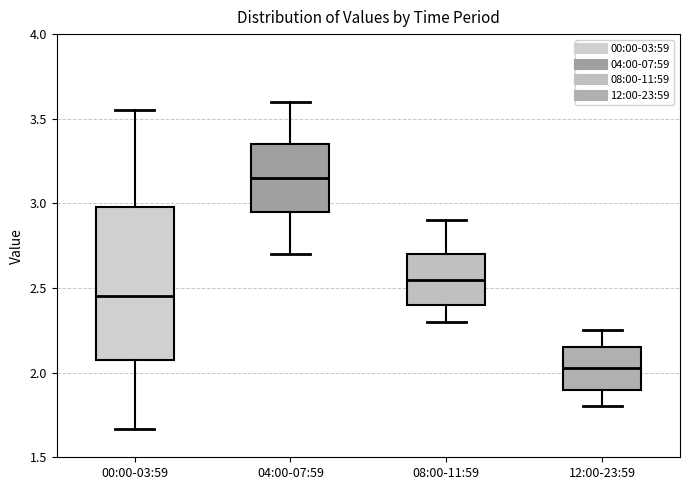

Which box has the highest median line?

04:00-07:59